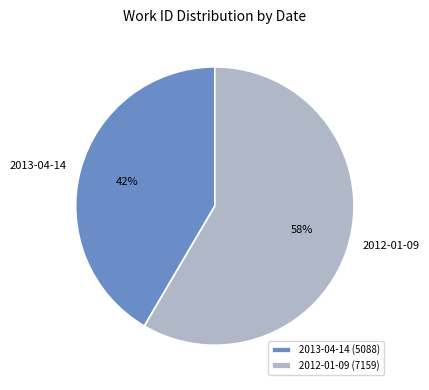

What is the majority slice?

2012-01-09